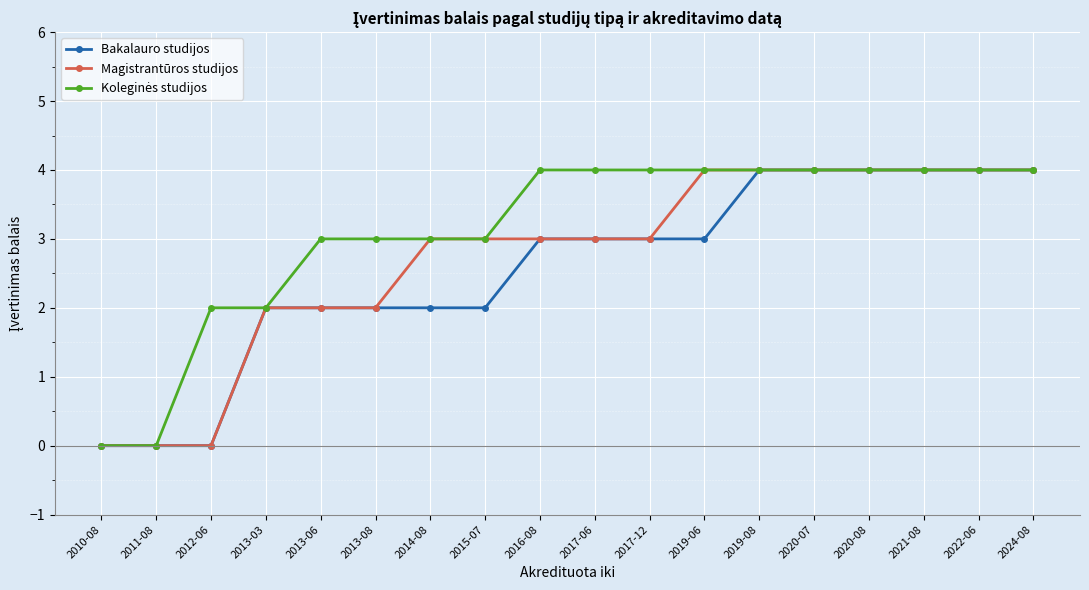

What is the label of the 2nd point from the right?

2022-06